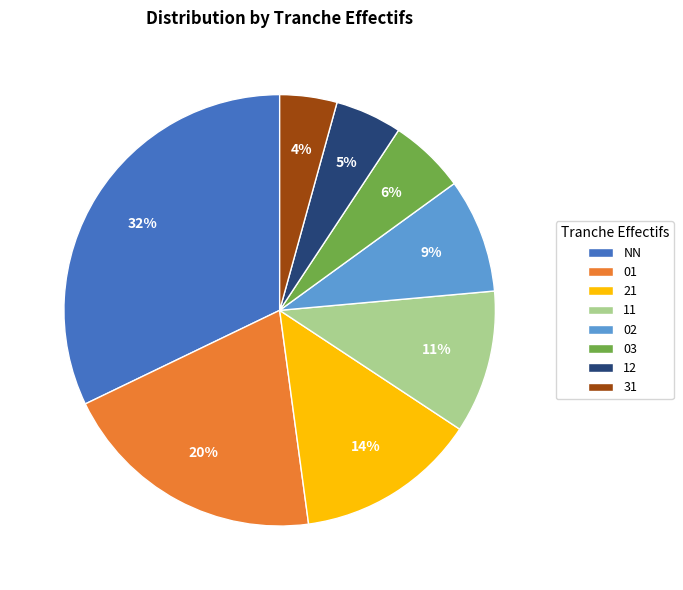

Rank the categories by value from lowest to highest.

31, 12, 03, 02, 11, 21, 01, NN